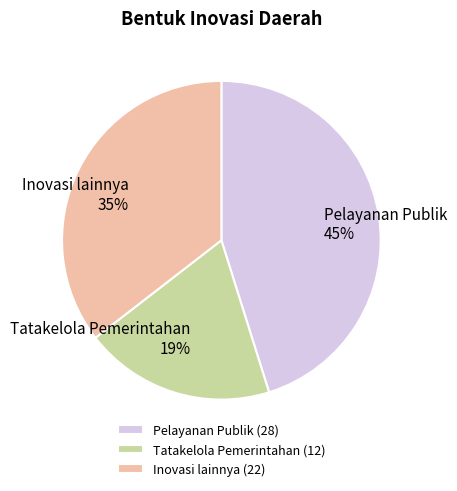

To the nearest percent, what is the difference between the largest and smallest slice percentages?

26%